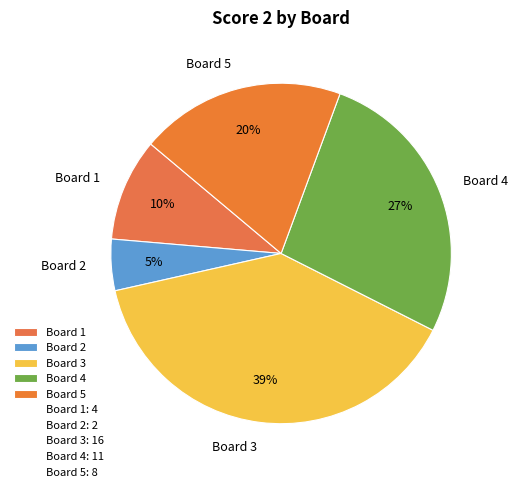

Which has a higher value, Board 3 or Board 2?

Board 3